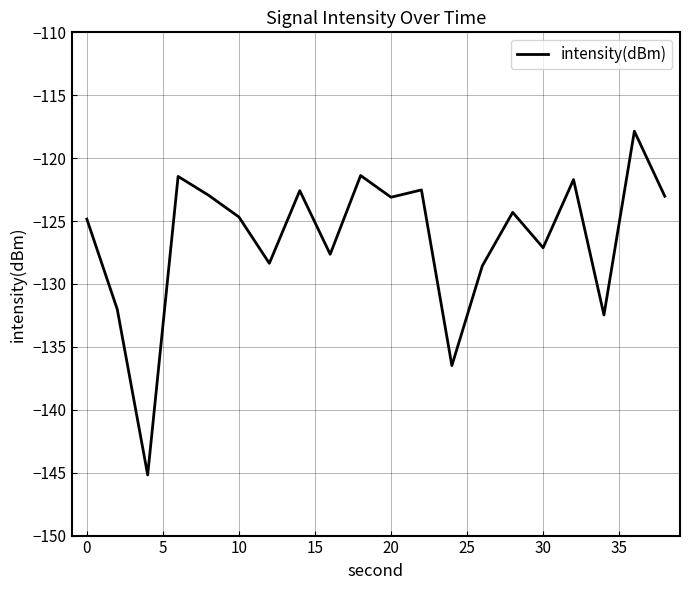

What is the greatest value displayed?

-117.9